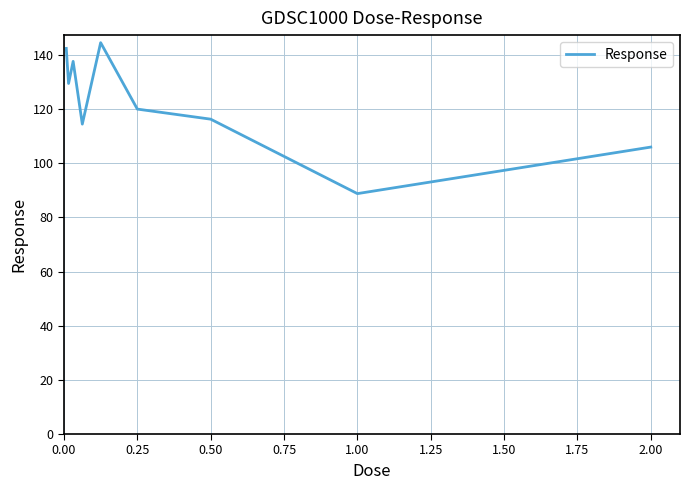

How many interior local valleys (lower than both neighbors) does the data have?

3